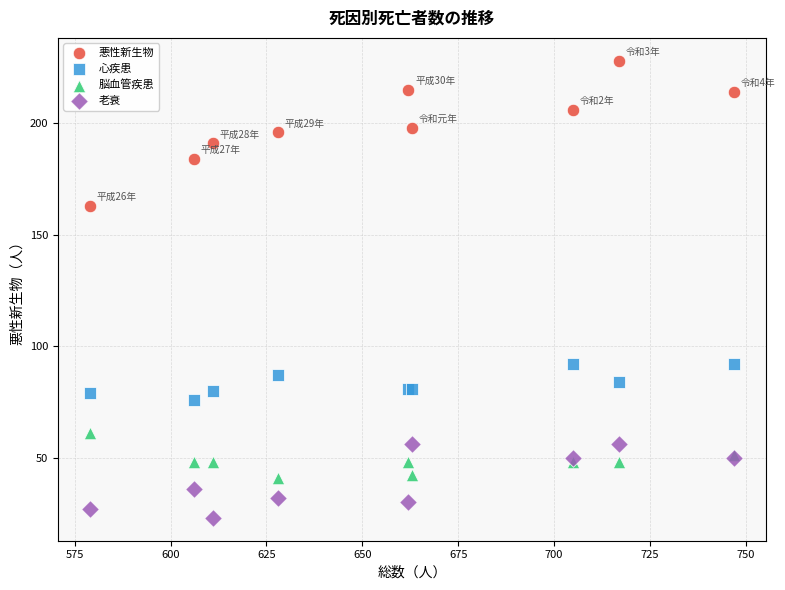

Which series has the widest spread of Y values?

悪性新生物